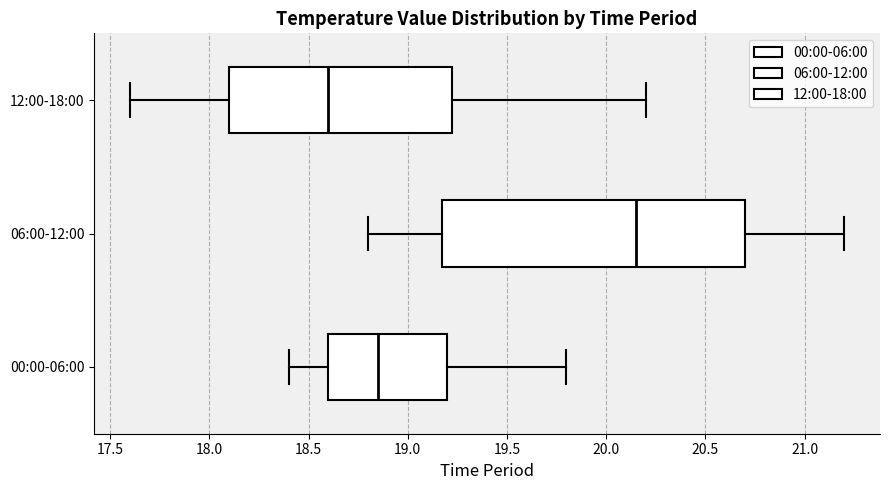

Reading bottom to top, transcribe this box plot: for each box, give where its median line is, the range the box spans, and where its two whiskers end, as read against the x-axis. The values are not printed on the chart, so give them approximately, as read against the axis.

00:00-06:00: median 18.85, box 18.60 to 19.20, whiskers 18.40 to 19.80
06:00-12:00: median 20.15, box 19.20 to 20.70, whiskers 18.80 to 21.20
12:00-18:00: median 18.60, box 18.10 to 19.25, whiskers 17.60 to 20.20